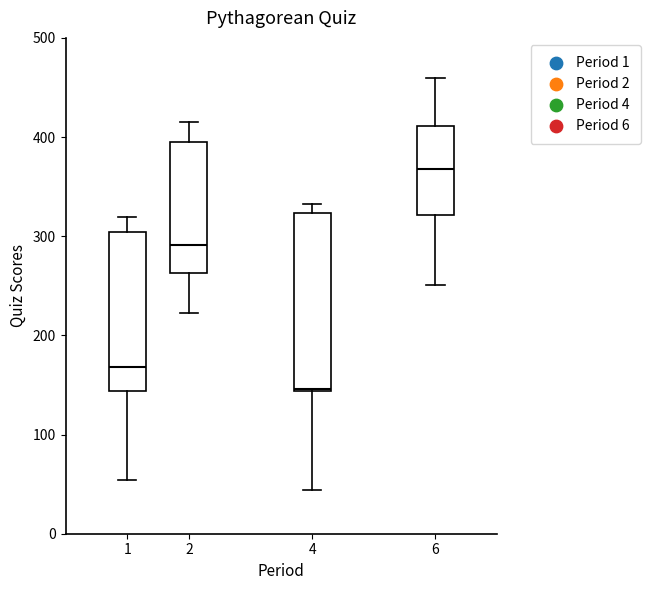

Where does the median line of the box at x = 6 sit on the y-axis? The values are not printed on the chart, so give them approximately, as read against the axis.

370